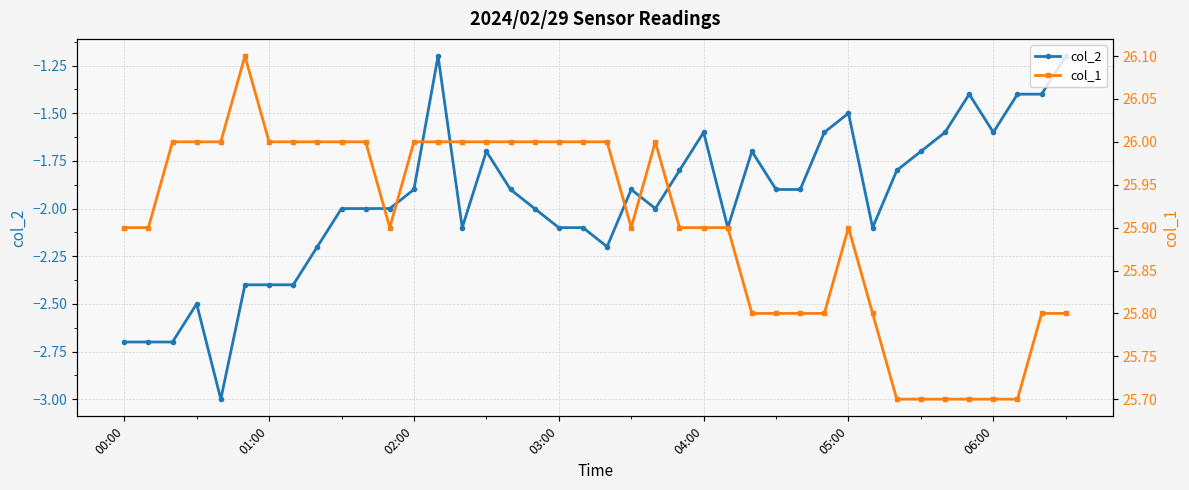

Rank the series by their average value, from lowest to highest.

col_2, col_1